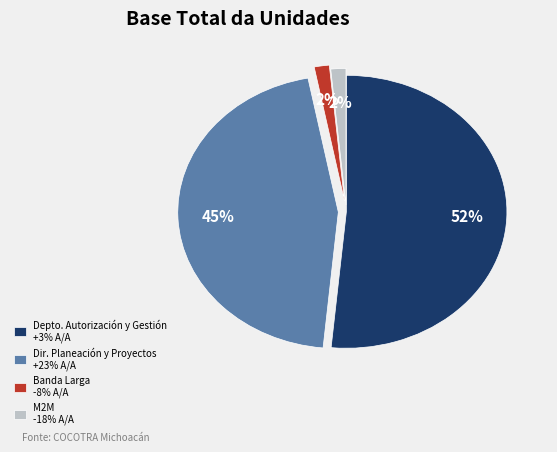

Count the number of slices in the pie.

4